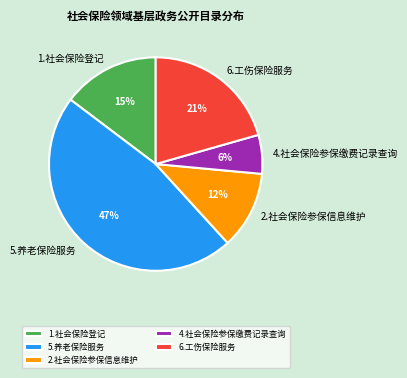

Approximately how many times larger is the value at 1.社会保险登记 compared to 5.养老保险服务?

0.3